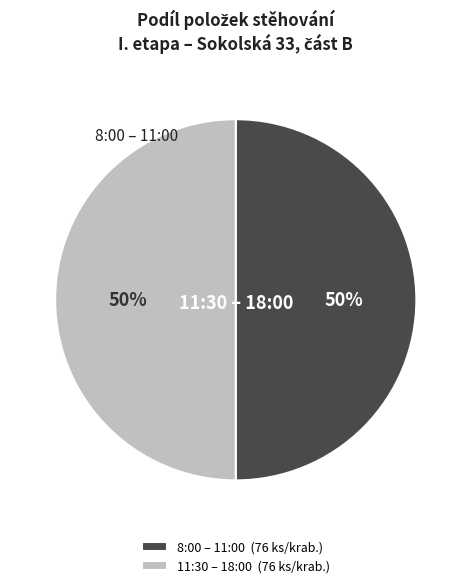

Count the number of slices in the pie.

2